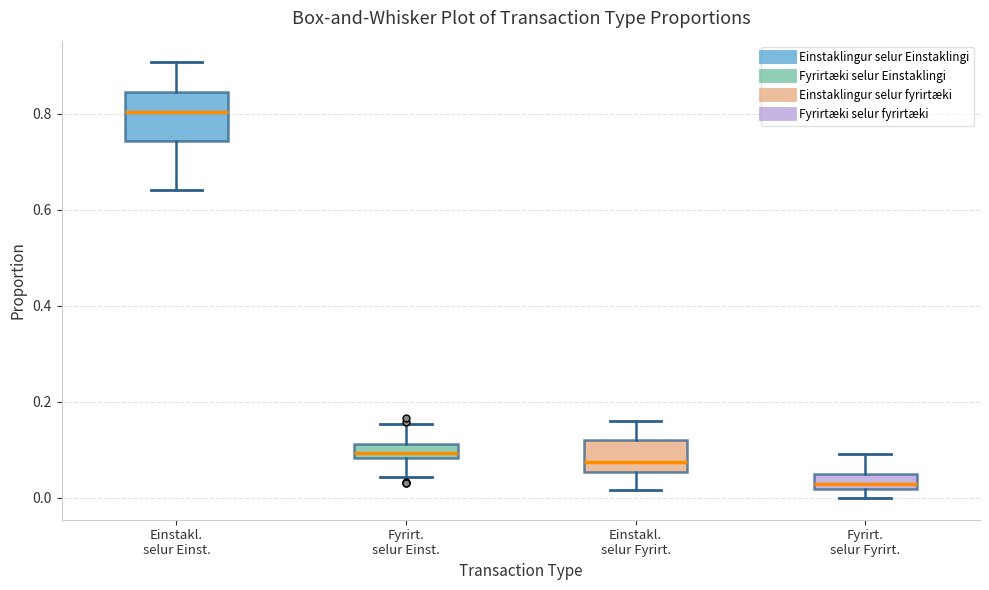

Which box's median line is the highest?

Einstakl. selur Einst.